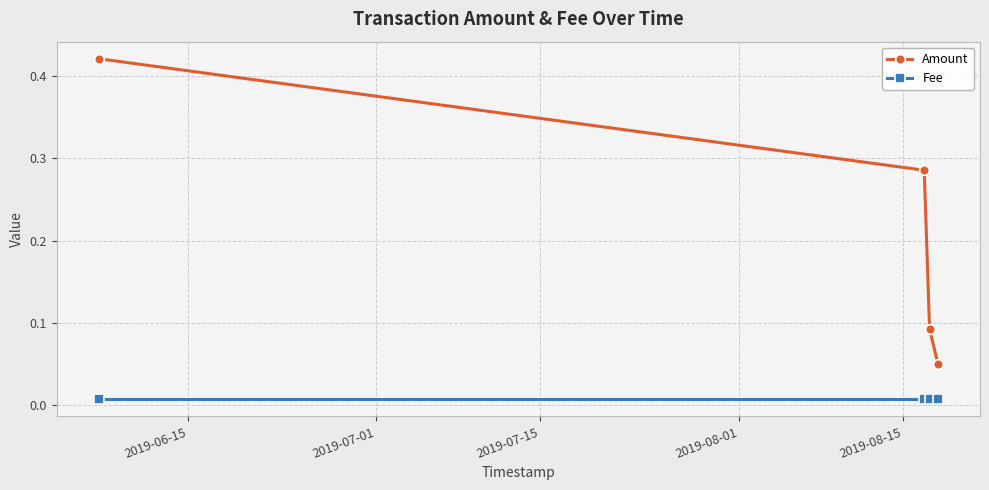

How many lines are shown in the chart?

2